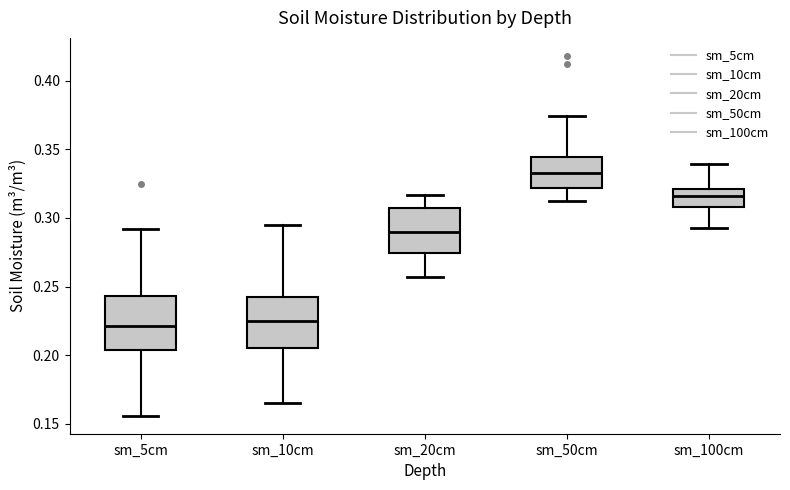

Reading left to right, transcribe this box plot: for each box, give where its median line is, the range the box spans, and where its two whiskers end, as read against the y-axis. The values are not printed on the chart, so give them approximately, as read against the axis.

sm_5cm: median 0.220, box 0.205 to 0.245, whiskers 0.155 to 0.290
sm_10cm: median 0.225, box 0.205 to 0.245, whiskers 0.165 to 0.295
sm_20cm: median 0.290, box 0.275 to 0.305, whiskers 0.255 to 0.315
sm_50cm: median 0.335, box 0.320 to 0.345, whiskers 0.310 to 0.375
sm_100cm: median 0.315, box 0.310 to 0.320, whiskers 0.295 to 0.340